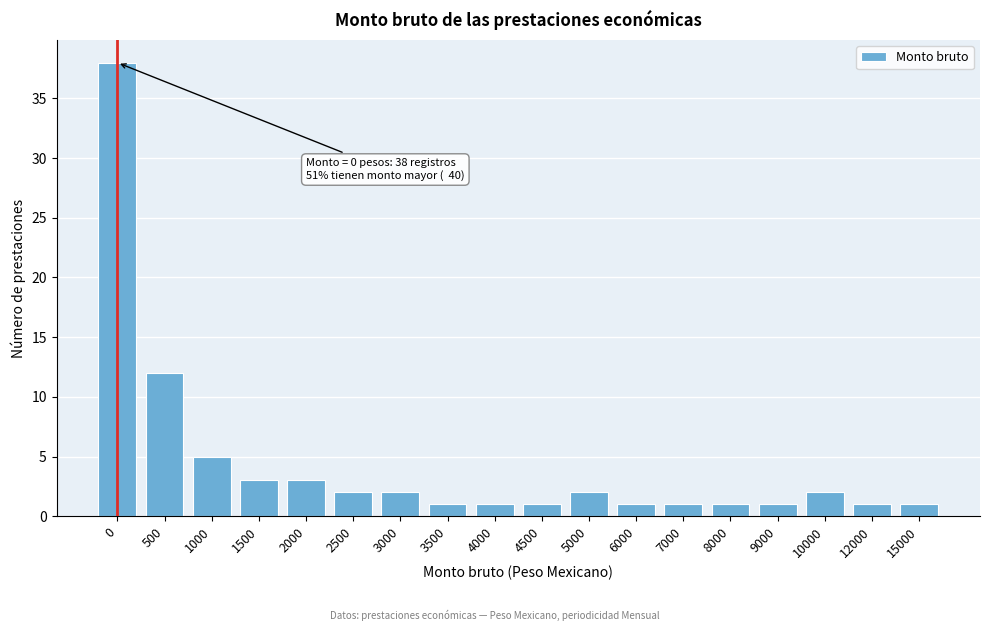

Reading left to right, transcribe all the data shown in this chart.

38	12	5	3	3	2	2	1	1	1	2	1	1	1	1	2	1	1